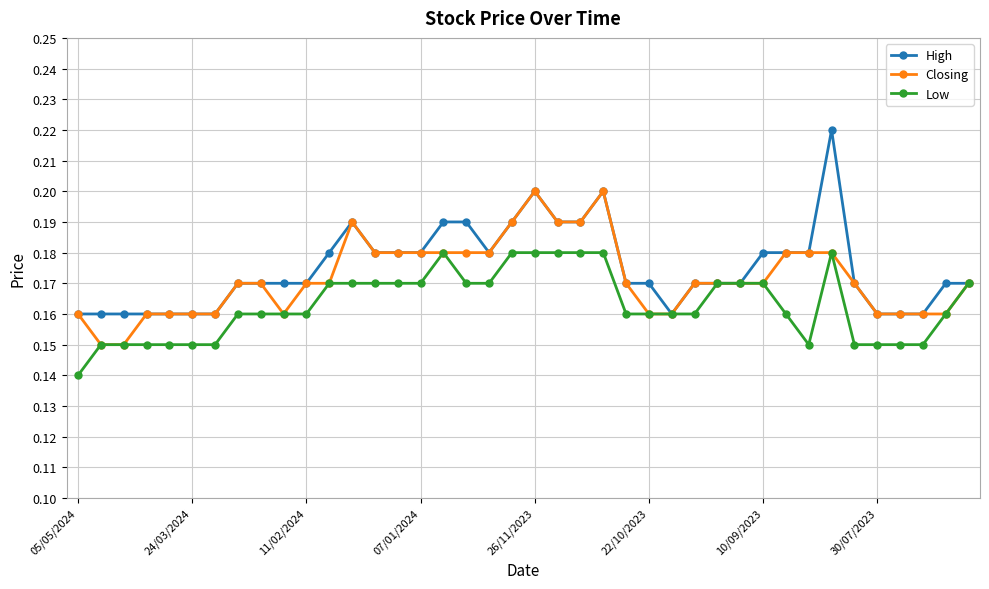

List the series in order of their peak value, lowest first.

Low, Closing, High